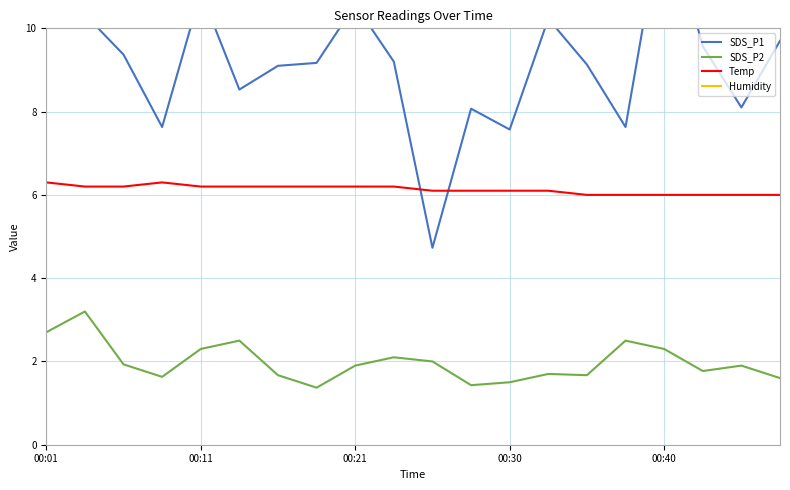

The value of SDS_P2 at 00:11 is 2.3. True or false?

True